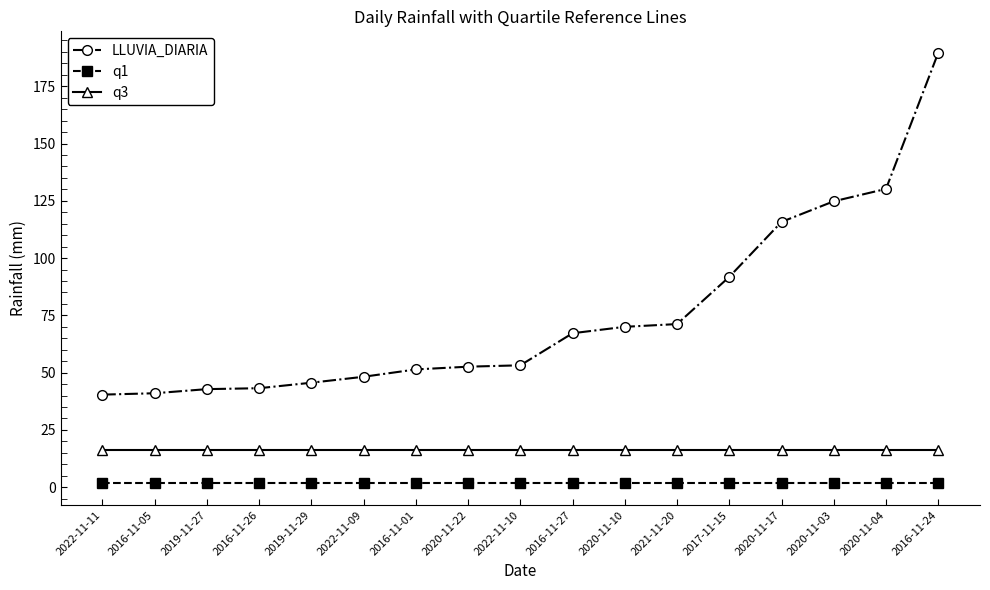

True or false: LLUVIA_DIARIA and q3 intersect in this chart.

False